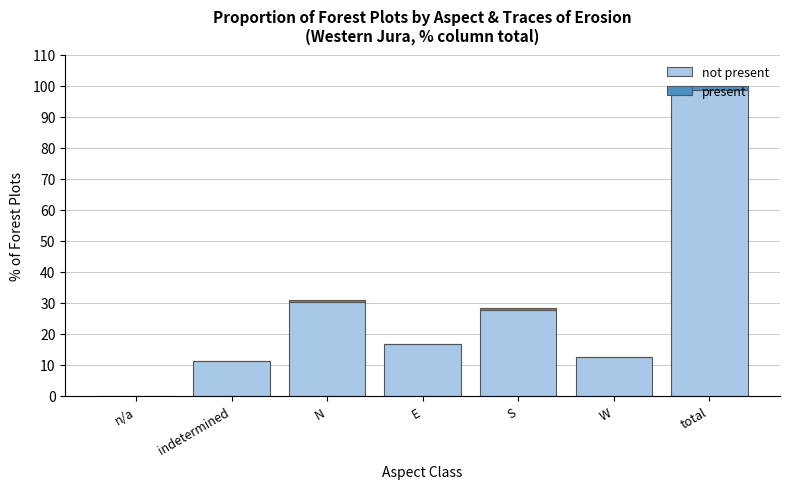

At which category is the sum across all series the highest?

total